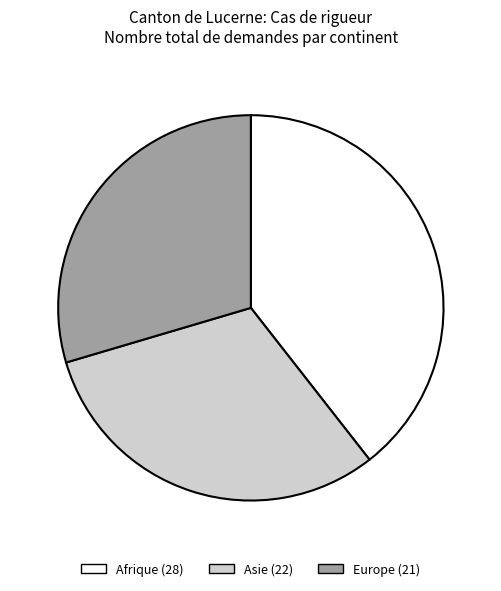

Count the number of slices in the pie.

3